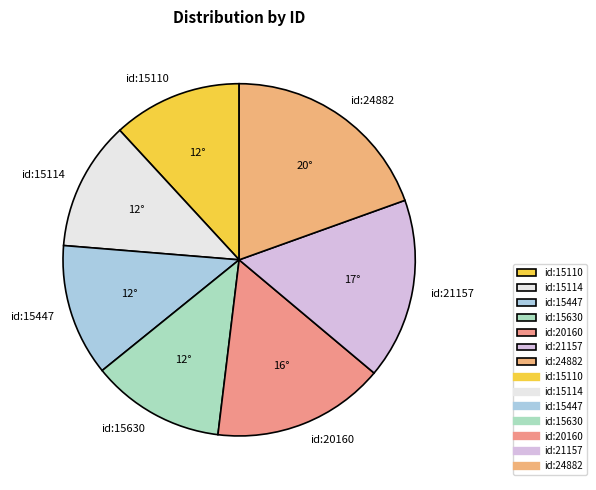

Do id:15630 and id:21157 together represent more than half of the pie?

No